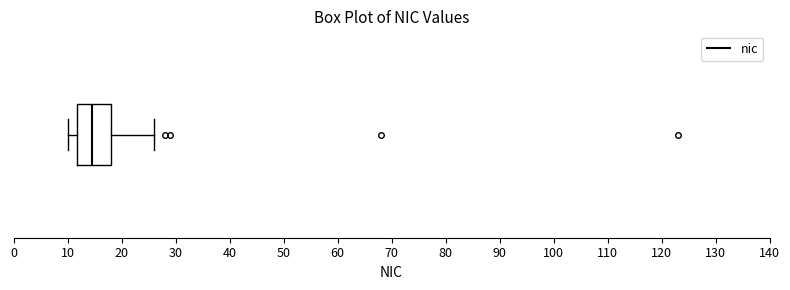

Read this box plot against the x-axis: the position of the median line, the range covered by the box, and the ends of both whiskers. The values are not printed on the chart, so give them approximately, as read against the axis.

median 15, box 12 to 18, whiskers 10 to 26